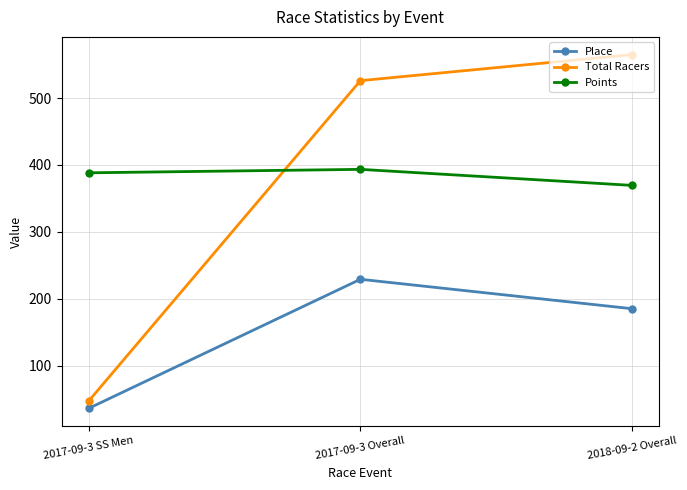

List the series in order of their peak value, lowest first.

Place, Points, Total Racers